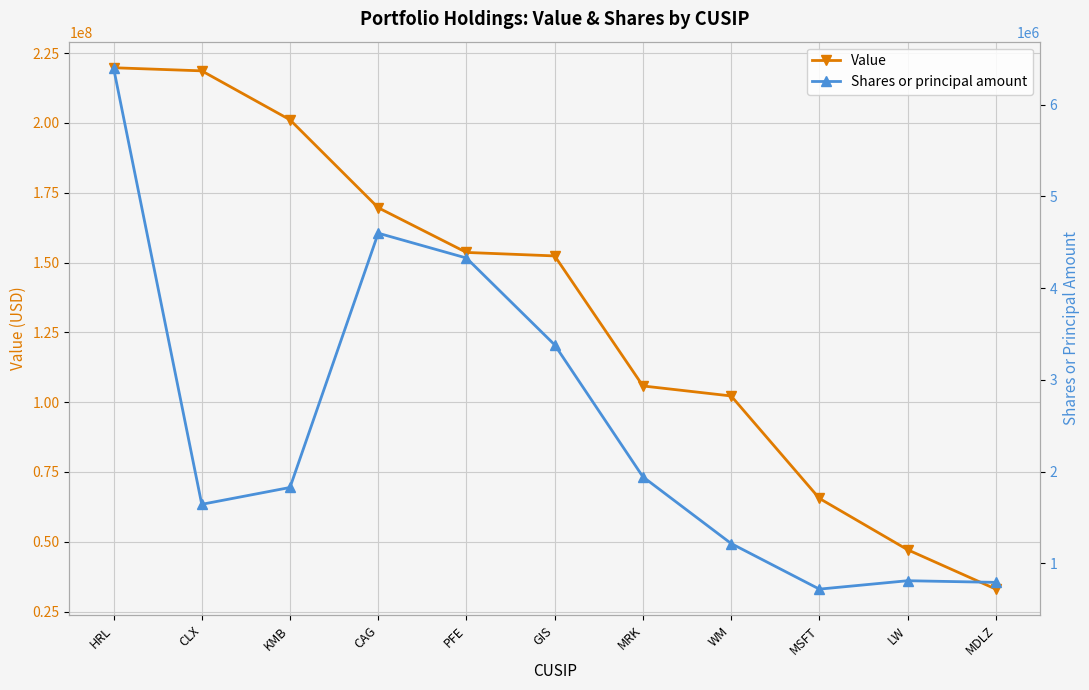

True or false: Value and Shares or principal amount intersect in this chart.

False